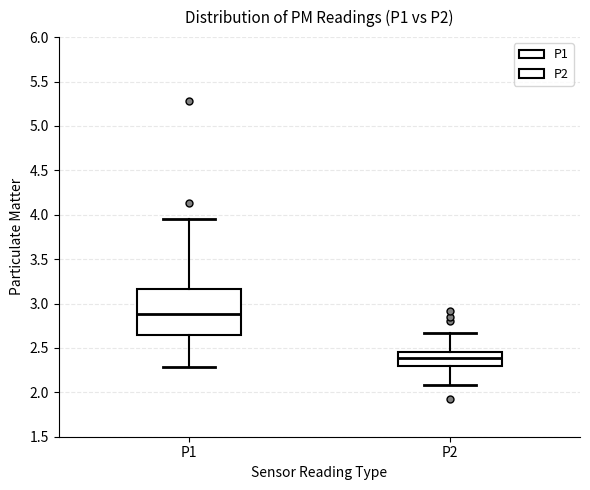

Comparing the boxes themselves (not the whiskers), which one is the tallest?

P1